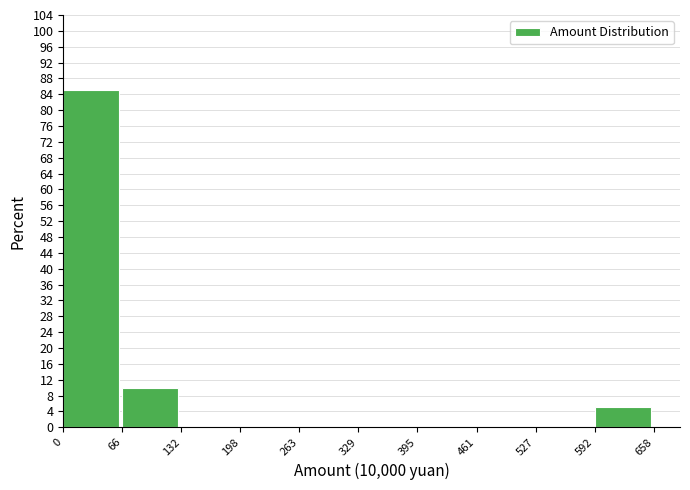

Reading left to right, transcribe this chart: for each bar, give the range it covers on the x-axis and its height. The values are not printed on the chart, so give them approximately, as read against the axis.

0 to 66: 85
66 to 132: 10
132 to 198: 0
198 to 263: 0
263 to 329: 0
329 to 395: 0
395 to 461: 0
461 to 527: 0
527 to 592: 0
592 to 658: 5